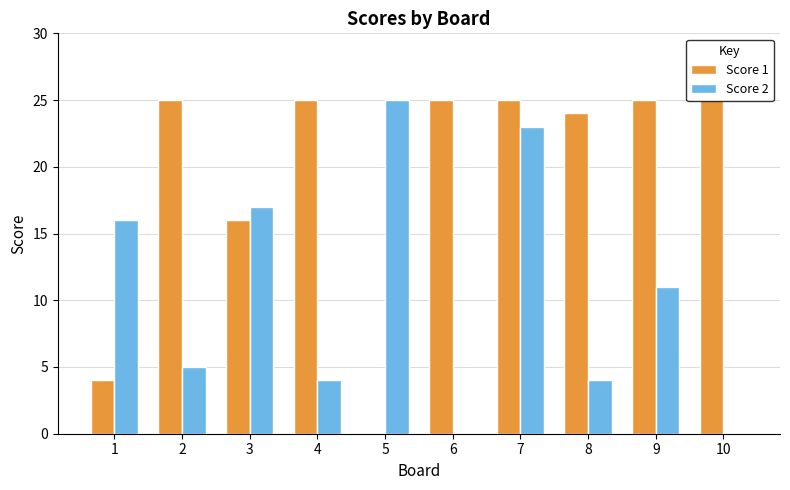

Between 5 and 9, which series saw the biggest shift?

Score 1